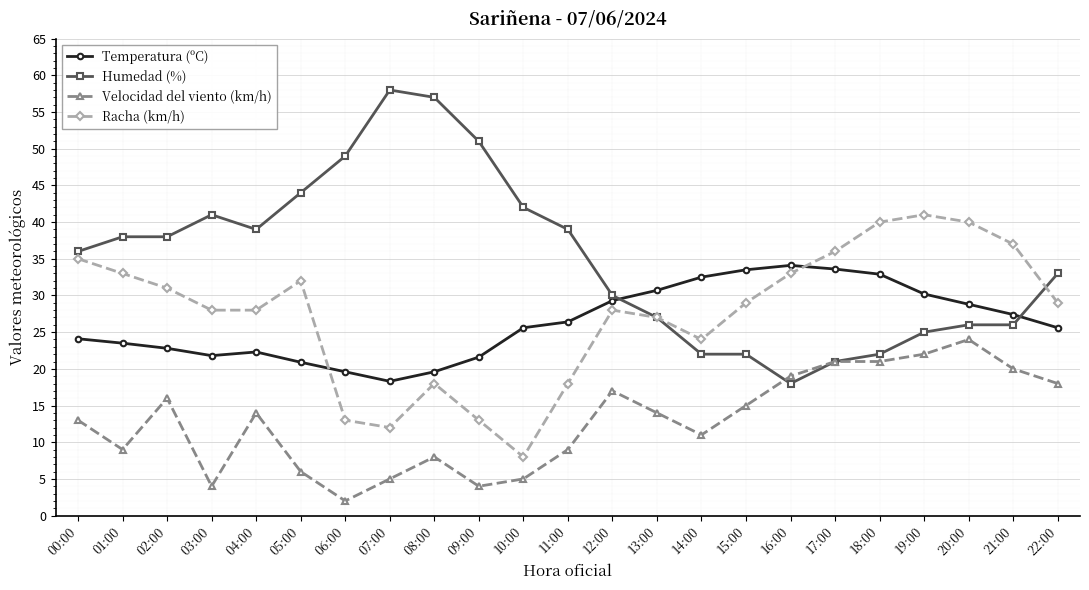

What is the difference between the Velocidad del viento (km/h) values at 10:00 and 21:00?

15.0